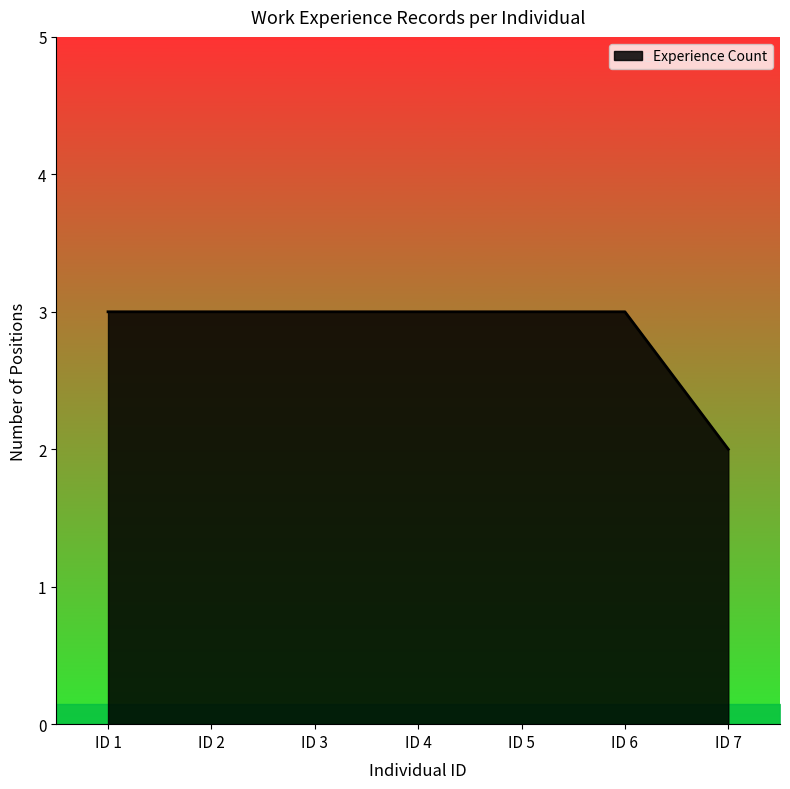

What value does the data have at ID 2?

3